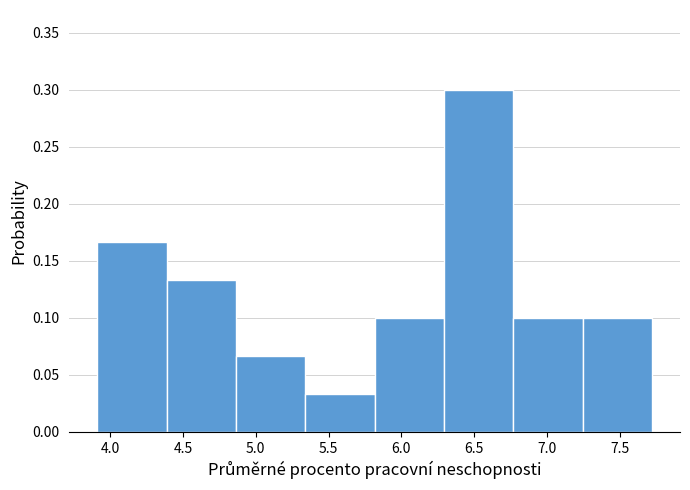

Which range on the x-axis has the tallest bar?

6.30 to 6.75